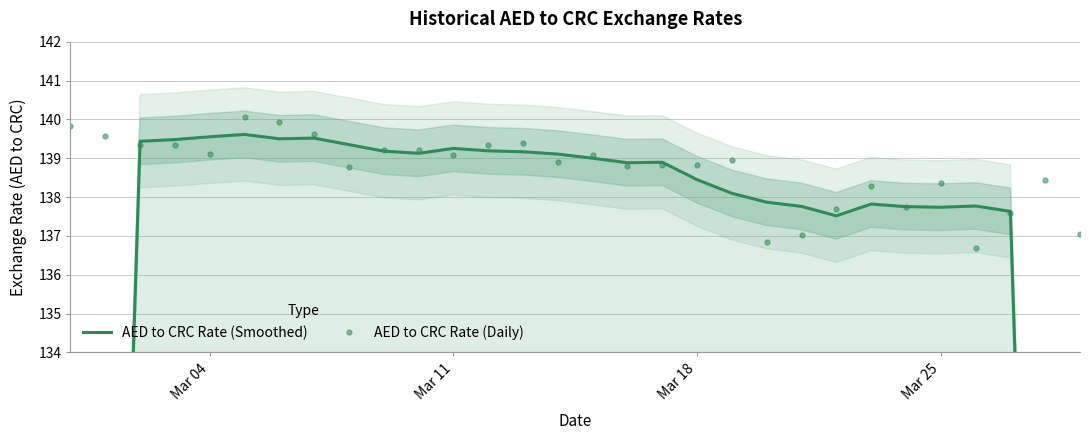

Is it true that AED to CRC Rate (Daily) equals 88.5 at Mar 18?

False